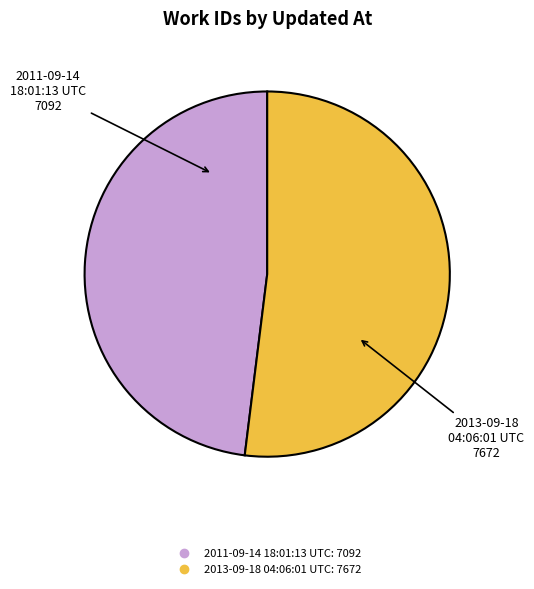

Combined, do 2013-09-18 04:06:01 UTC and 2011-09-14 18:01:13 UTC account for over 50%?

Yes